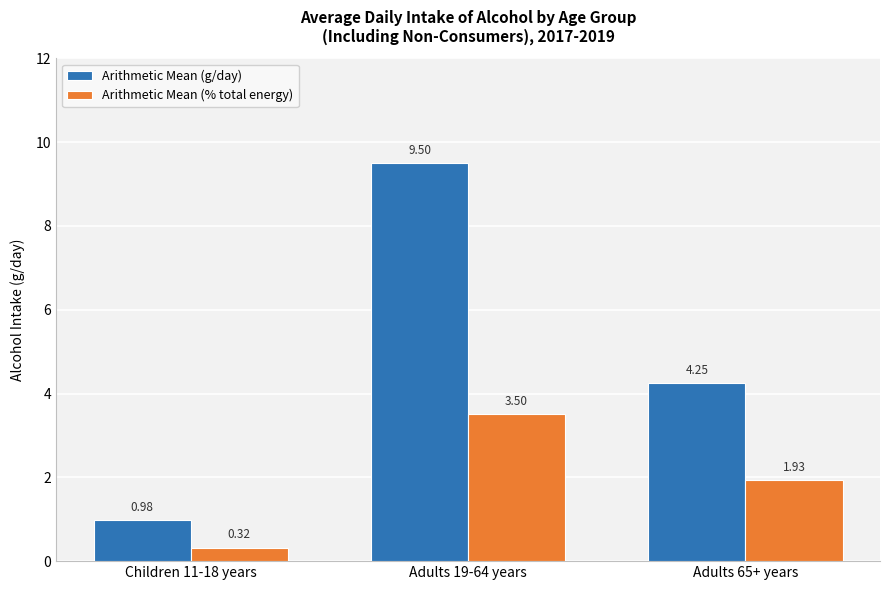

What is the difference between the highest and lowest values at Adults 19-64 years?

6.0